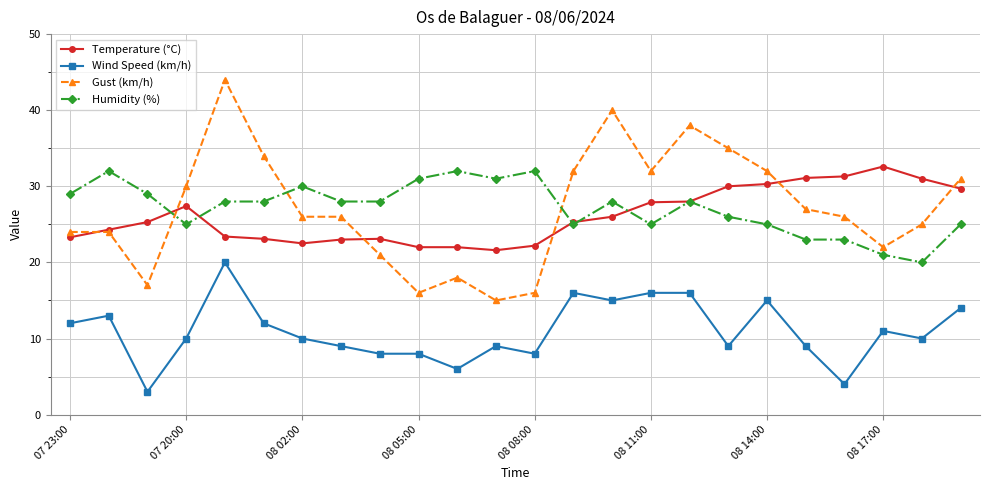

True or false: Humidity (%) and Gust (km/h) cross at least once.

True